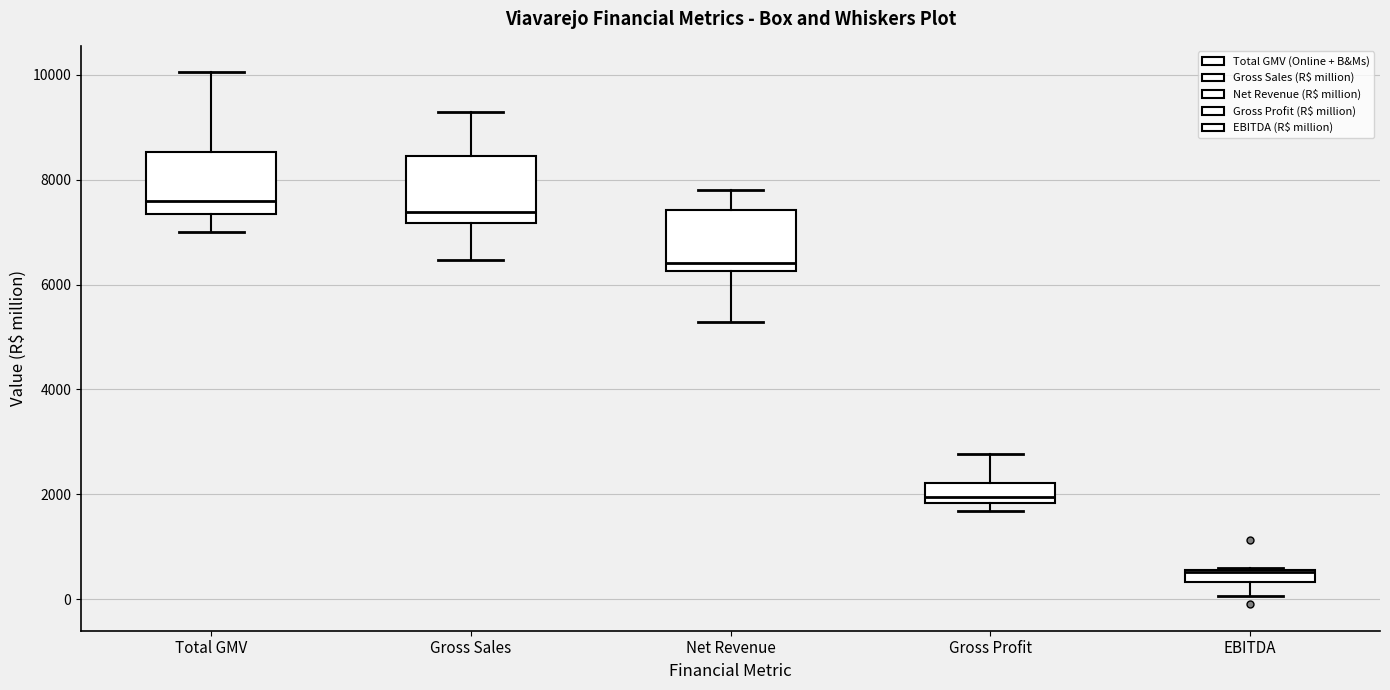

Where does the upper whisker of the box for Gross Sales end on the y-axis? The values are not printed on the chart, so give them approximately, as read against the axis.

9200